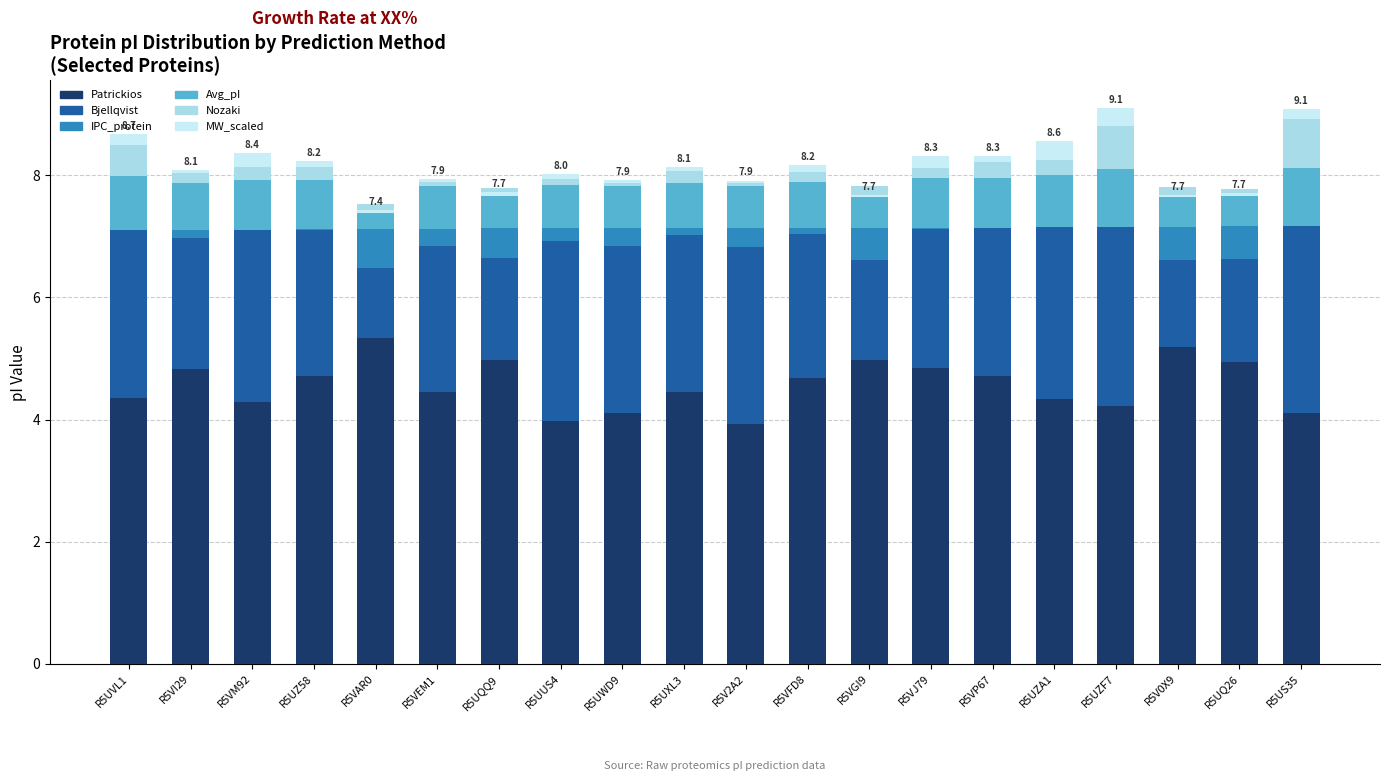

Which has a higher value, R5US35 or R5VM92?

R5VM92